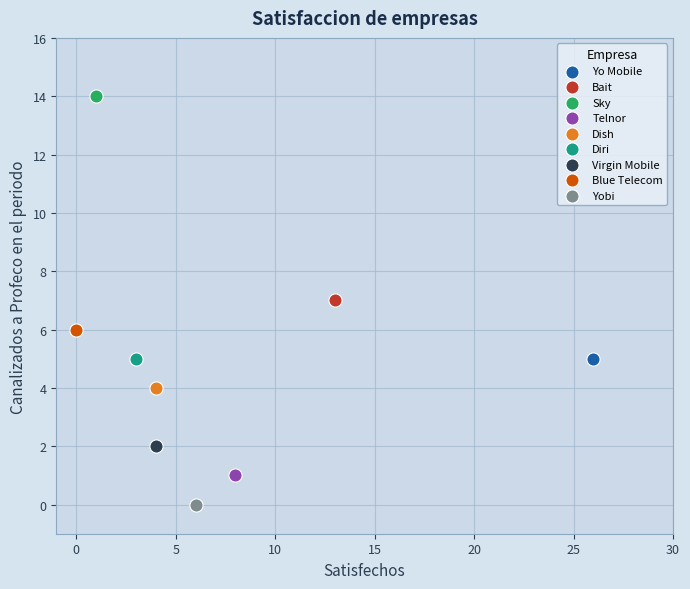

Which series reaches the maximum Y coordinate?

Sky